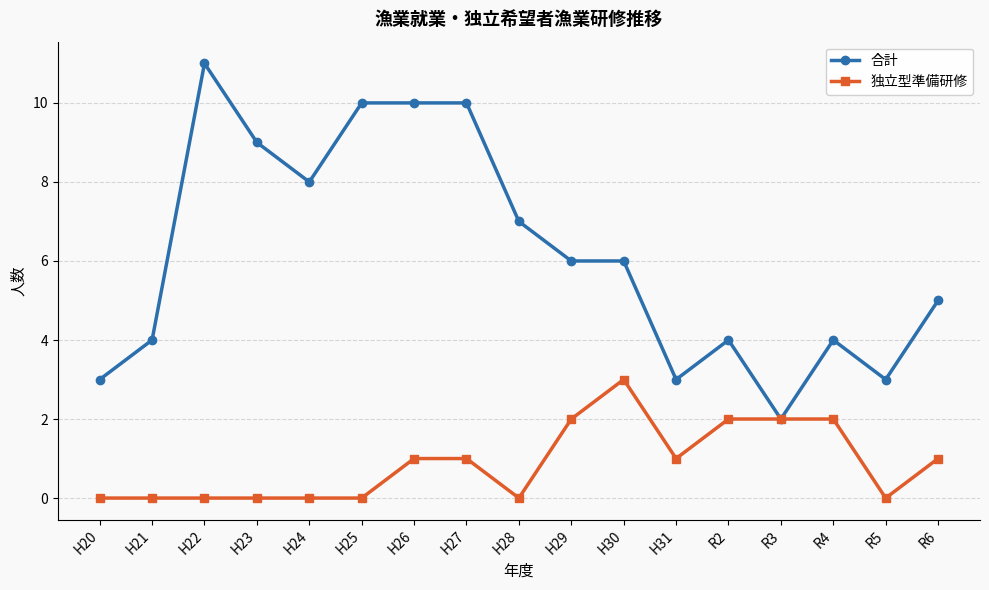

Which series has the largest total across all categories?

合計